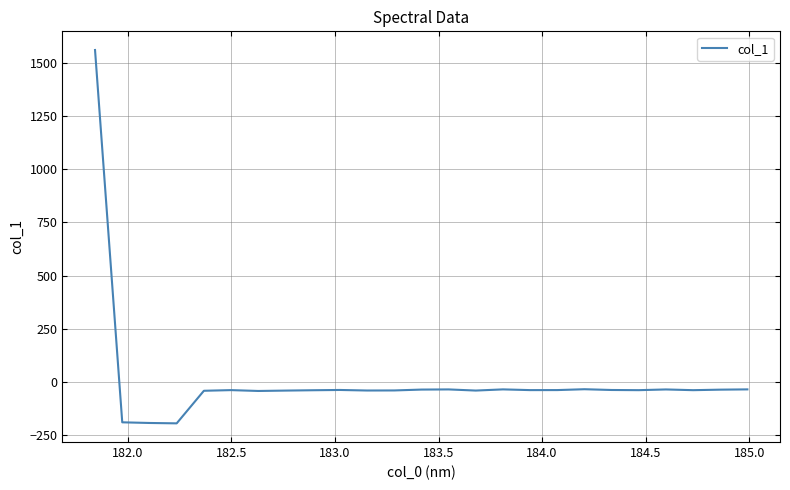

How many categories are shown in the chart?

25